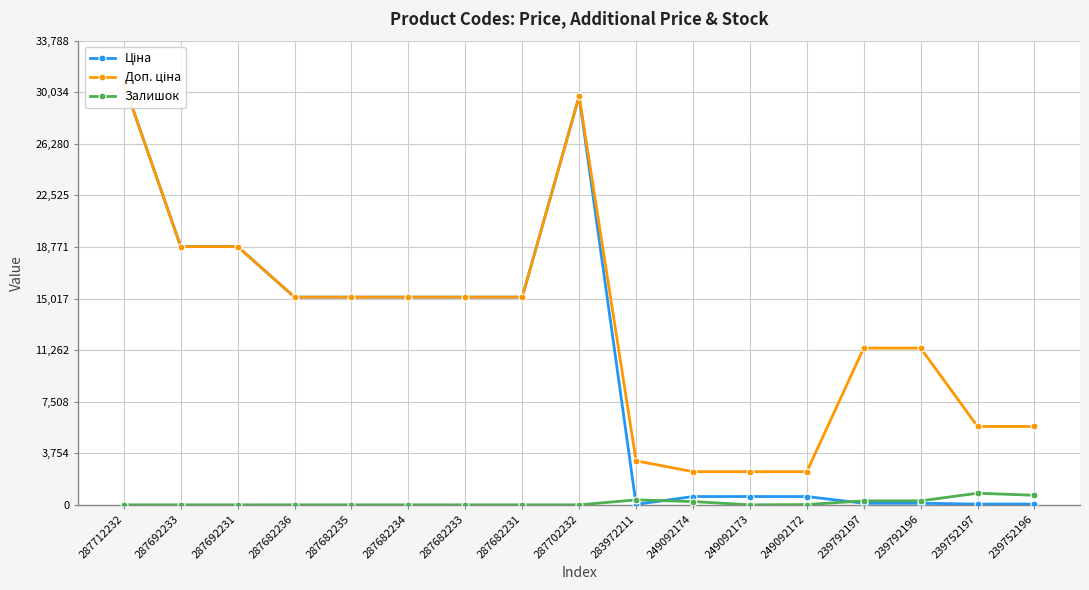

What is the total value across all series at 249092174?

3256.6